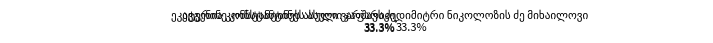

Is there any slice that represents more than half of the pie?

No